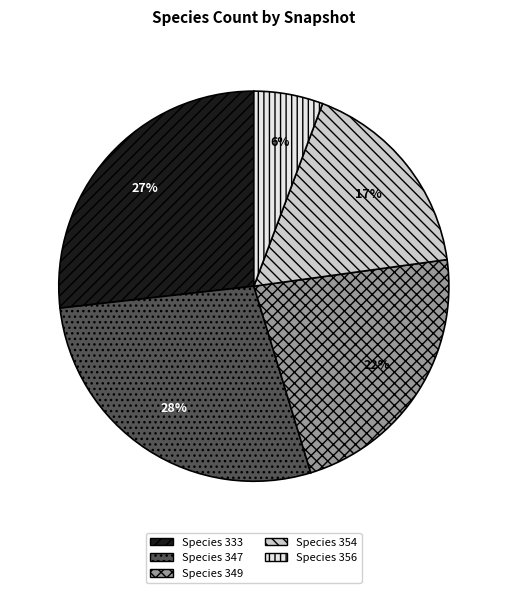

To the nearest percent, what is the average slice percentage?

20%